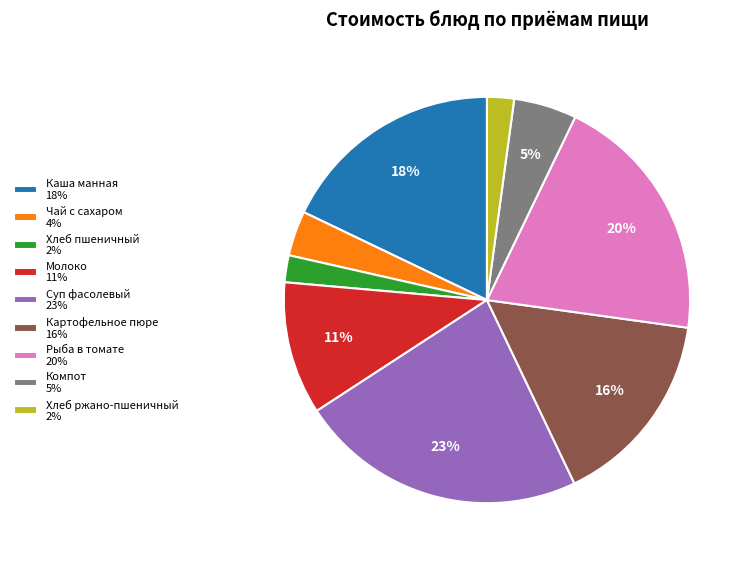

What percentage is the Компот slice, to the nearest percent?

5%